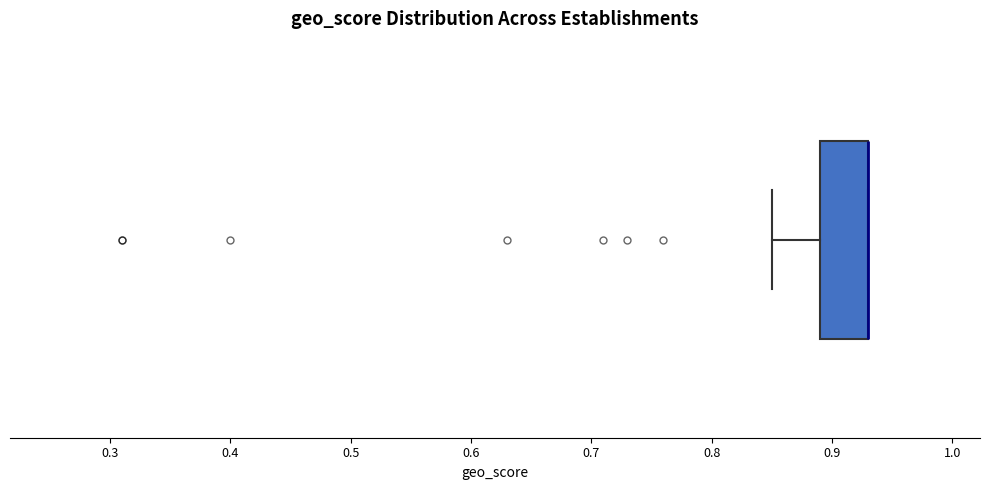

Where is the right edge of the box on the x-axis? The values are not printed on the chart, so give them approximately, as read against the axis.

0.93